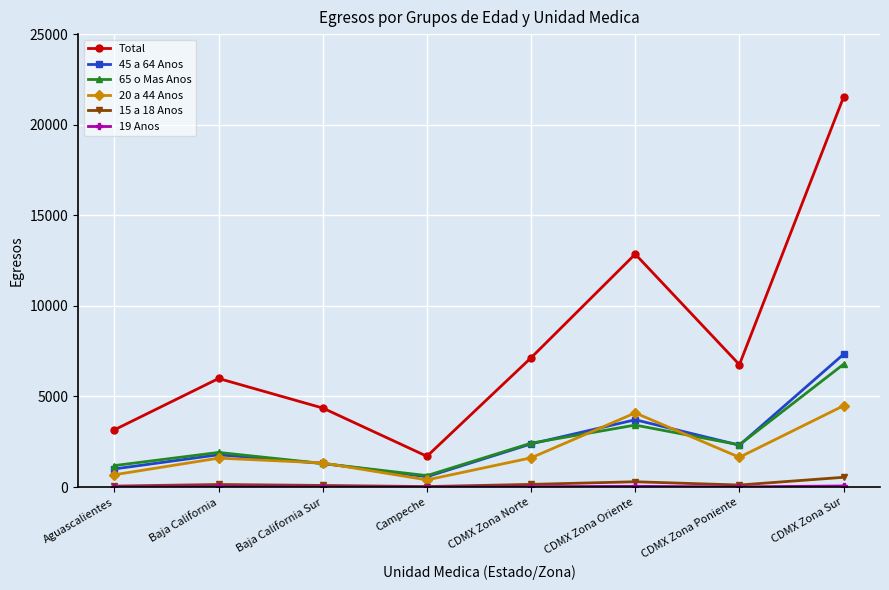

What is the label of the 6th point from the right?

Baja California Sur